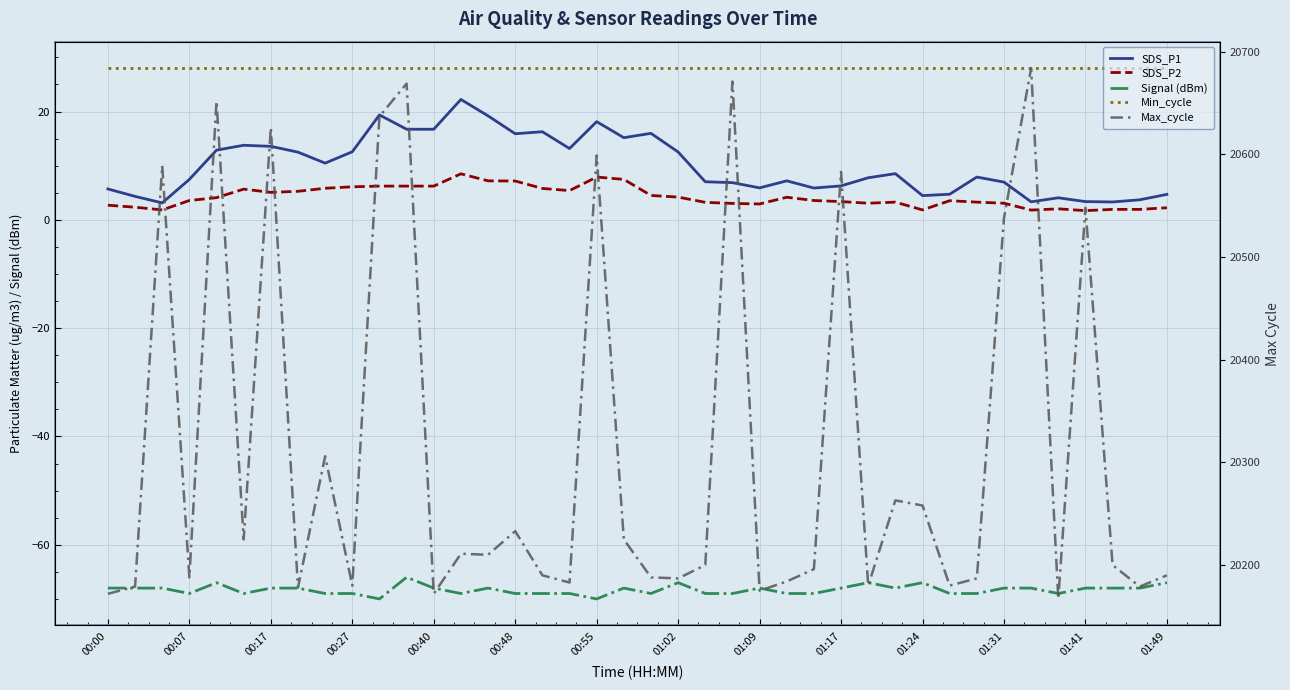

Is this an area chart (filled region under the line)?

No